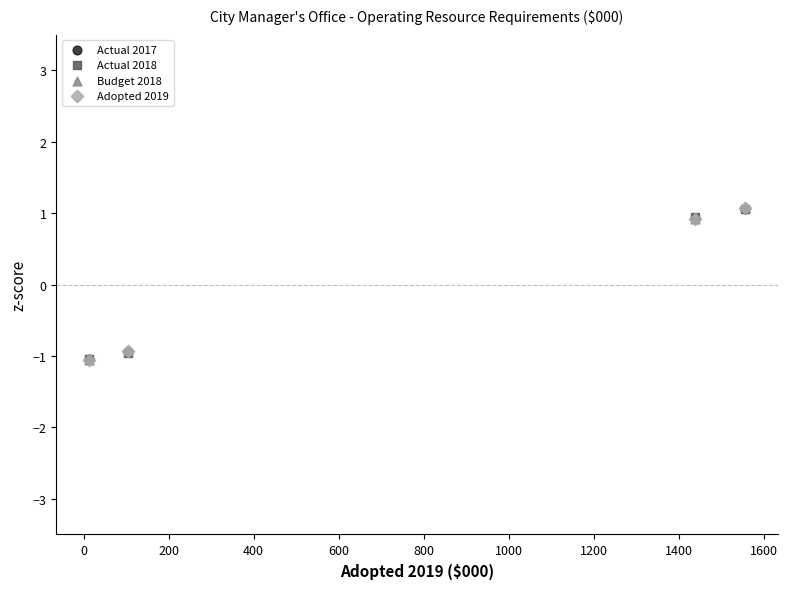

What are all the series names shown in the legend?

Actual 2017, Actual 2018, Budget 2018, Adopted 2019